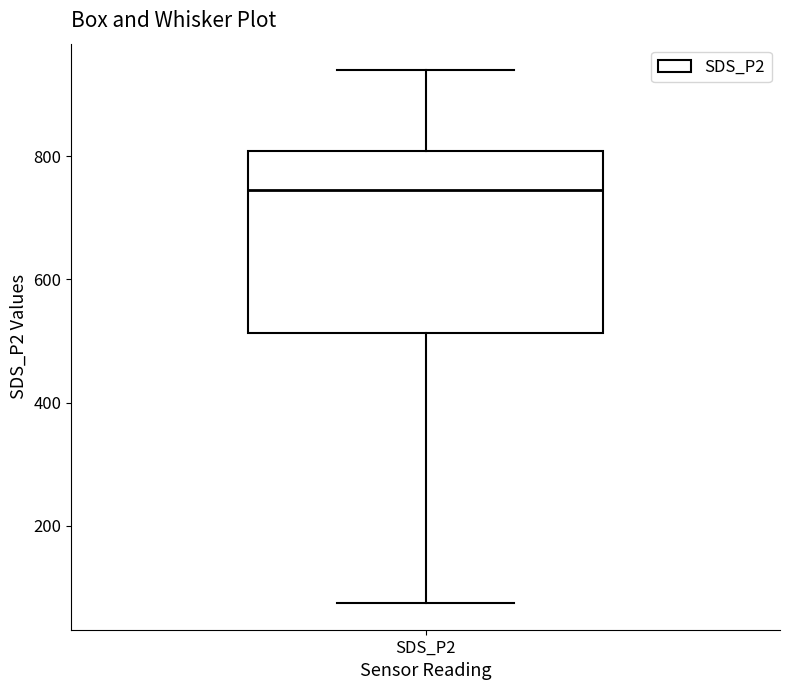

Transcribe this box plot: give where the median line is, the range the box spans, and where the two whiskers end, as read against the y-axis. The values are not printed on the chart, so give them approximately, as read against the axis.

median 740, box 520 to 800, whiskers 80 to 940